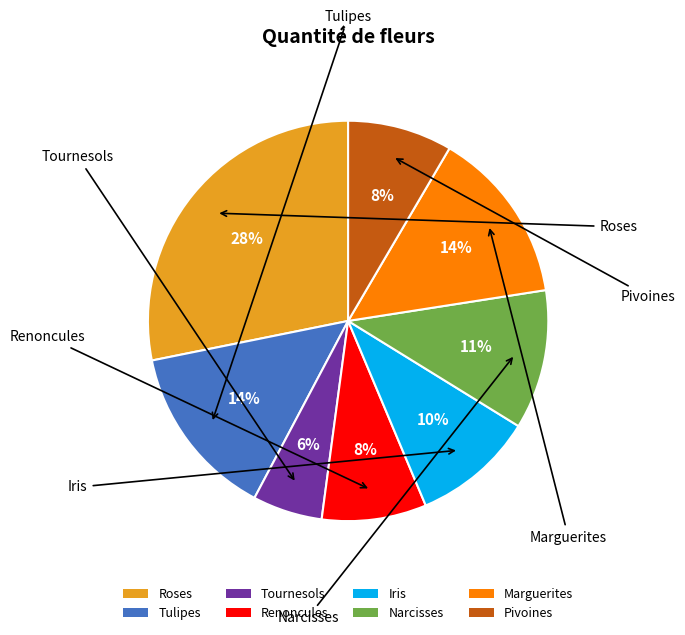

Is Narcisses the majority of the pie?

No